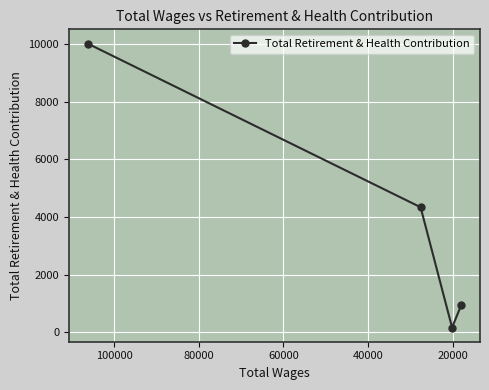

Reading left to right, list all the values displayed in this chart.

10016	4335	161	946